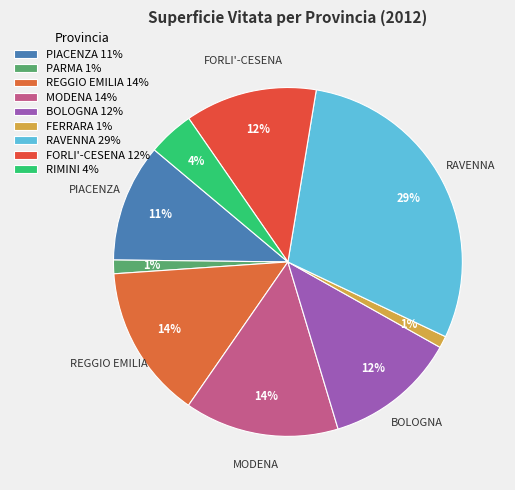

How many segments does this pie chart have?

9